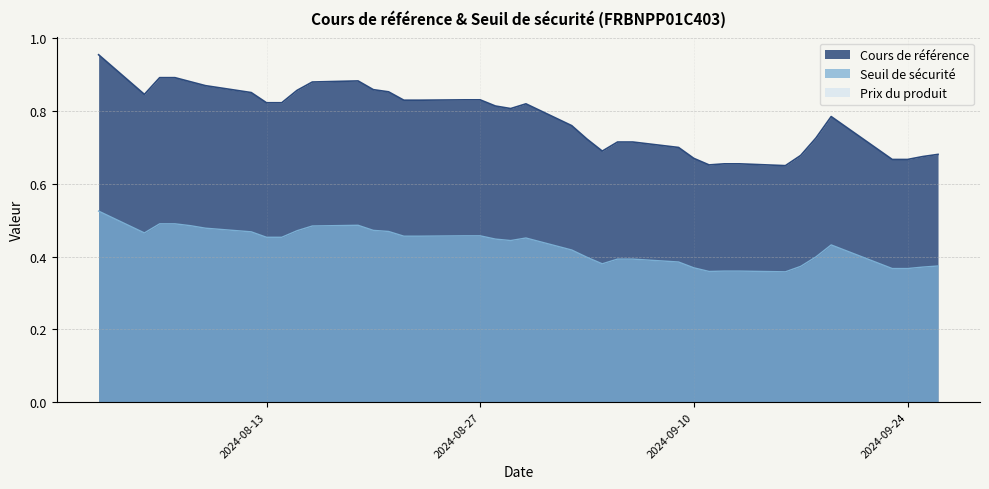

True or false: Seuil de sécurité and Cours de référence intersect in this chart.

False